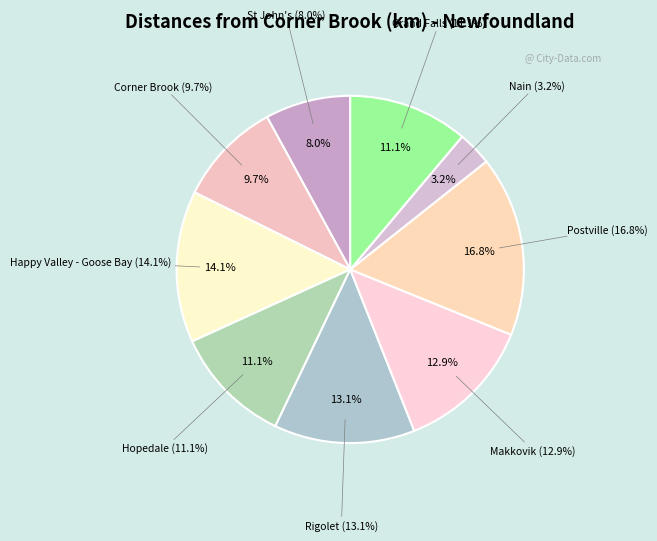

Count the number of slices in the pie.

9